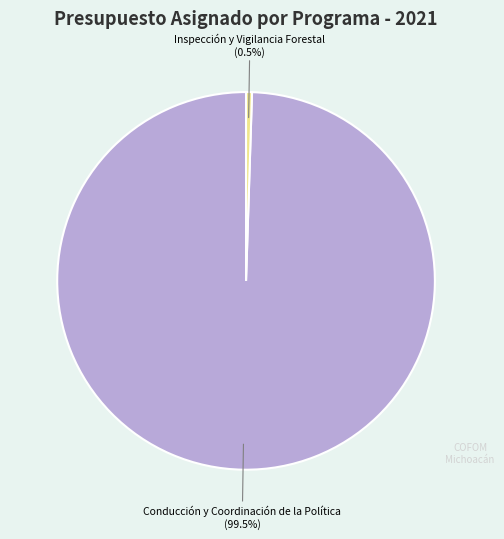

Is there any slice that represents more than half of the pie?

Yes